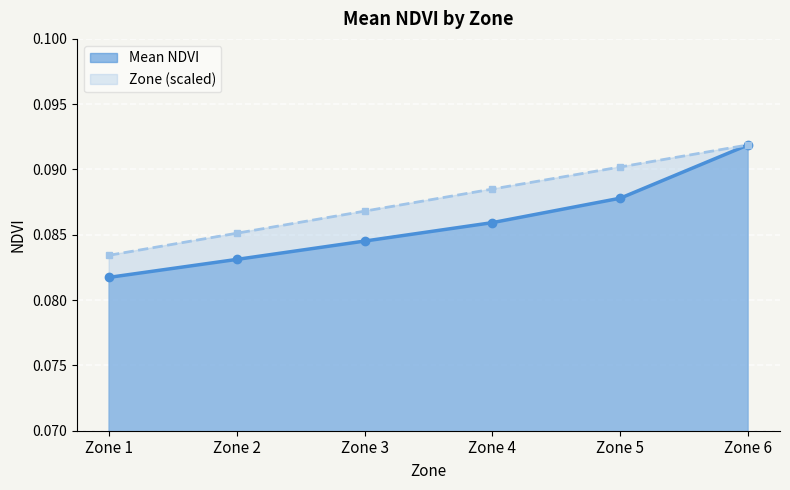

Rank the series by their average value, from highest to lowest.

Zone (scaled), Mean NDVI